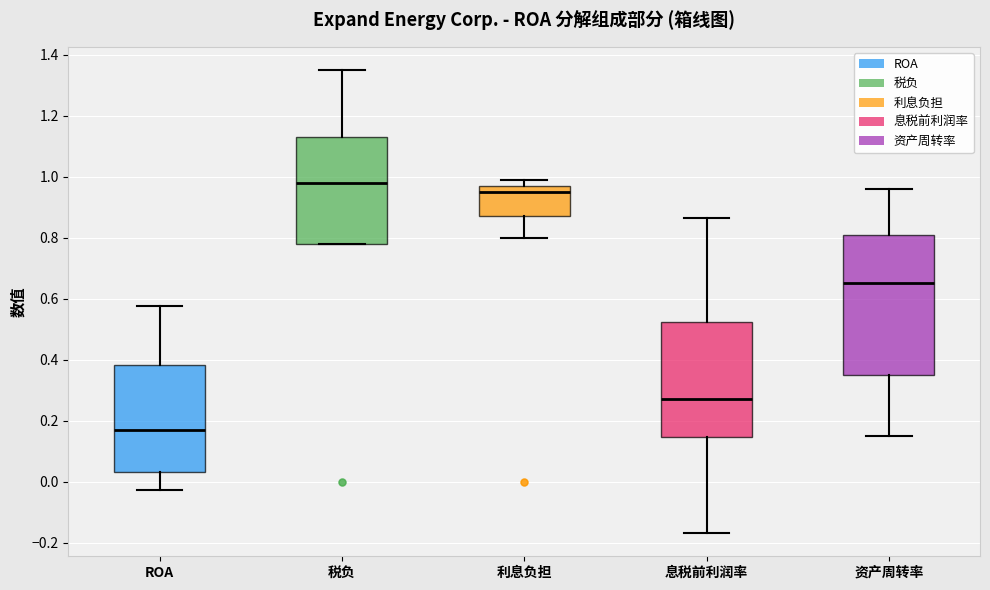

Which box's median line is the highest?

税负